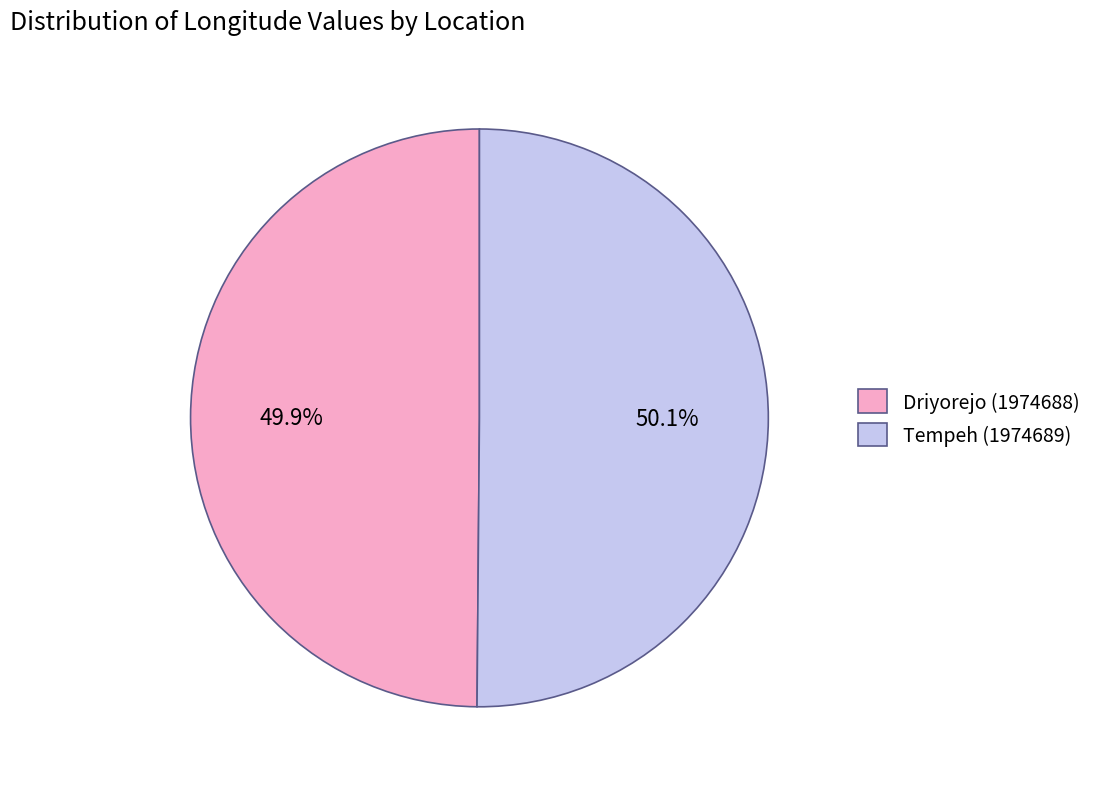

Approximately how many times larger is the value at Driyorejo (1974688) compared to Tempeh (1974689)?

1.0